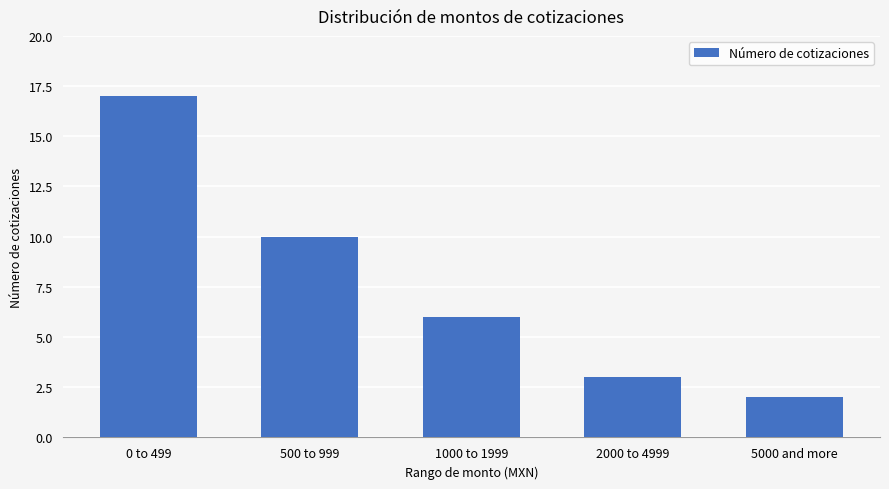

Which category has the lowest value across all series?

5000 and more